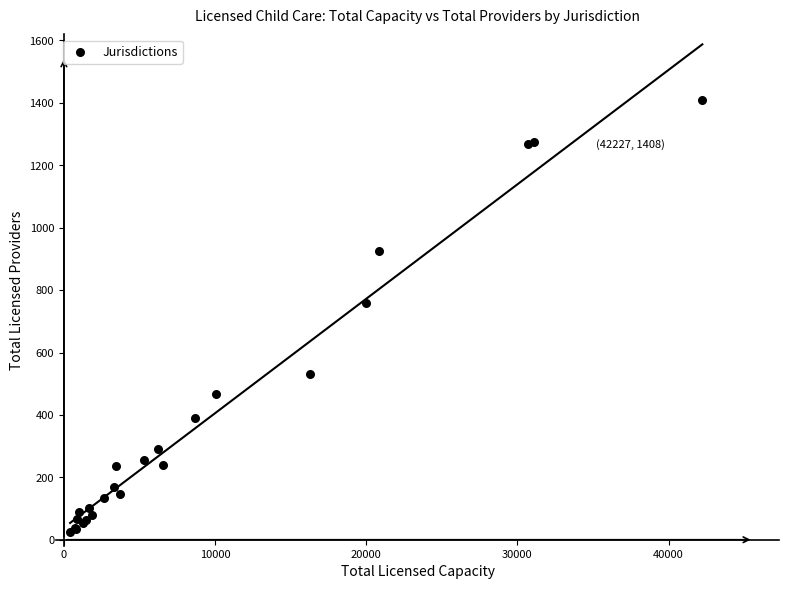

What Y value in the scatter plot is closest to 716?

759